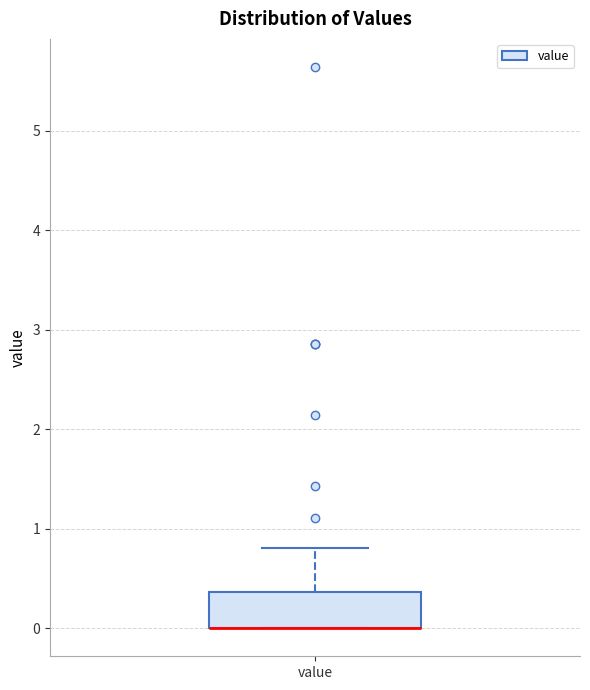

Transcribe this box plot: give where the median line is, the range the box spans, and where the two whiskers end, as read against the y-axis. The values are not printed on the chart, so give them approximately, as read against the axis.

median 0.0 (drawn on the box's lower edge), box 0.0 to 0.4, whiskers 0.0 to 0.8